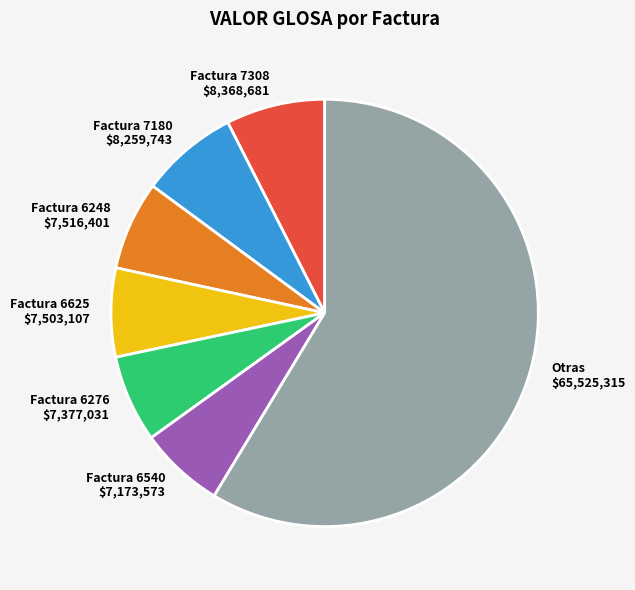

Which category has the biggest portion of the pie?

Otras $65,525,315